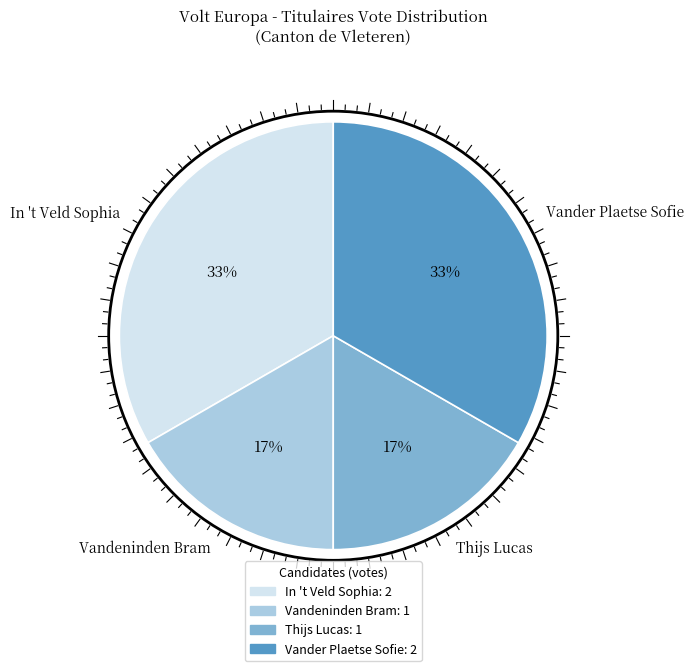

To the nearest percent, what is the average slice percentage?

25%